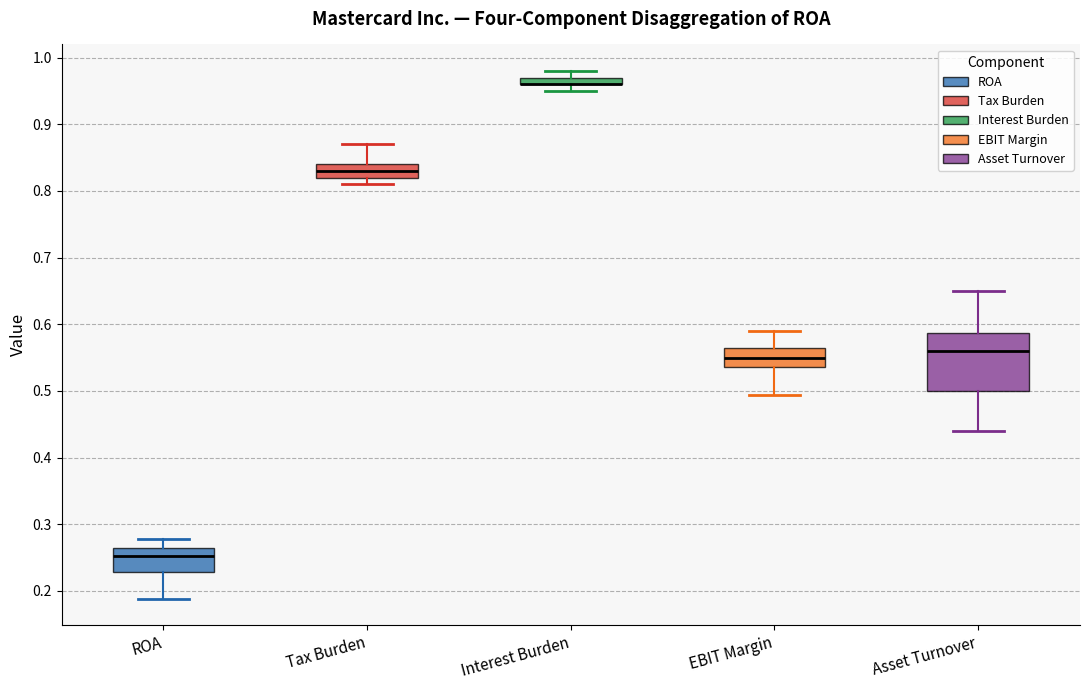

Where does the lower whisker of the box for Asset Turnover end on the y-axis? The values are not printed on the chart, so give them approximately, as read against the axis.

0.44